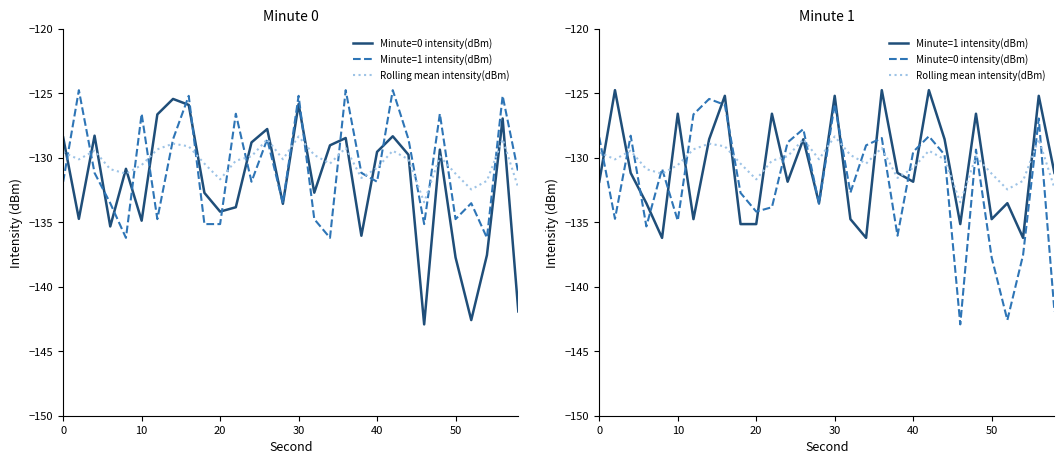

Is the value of Minute=1 intensity(dBm) at 28 greater than the value of Minute=0 intensity(dBm) at 24?

Yes